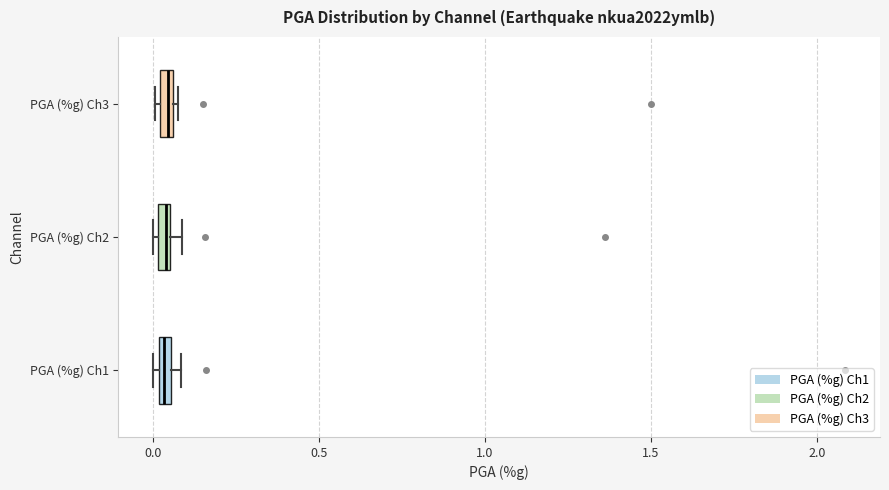

Where is the left edge of the box for PGA (%g) Ch1 on the x-axis? The values are not printed on the chart, so give them approximately, as read against the axis.

0.00